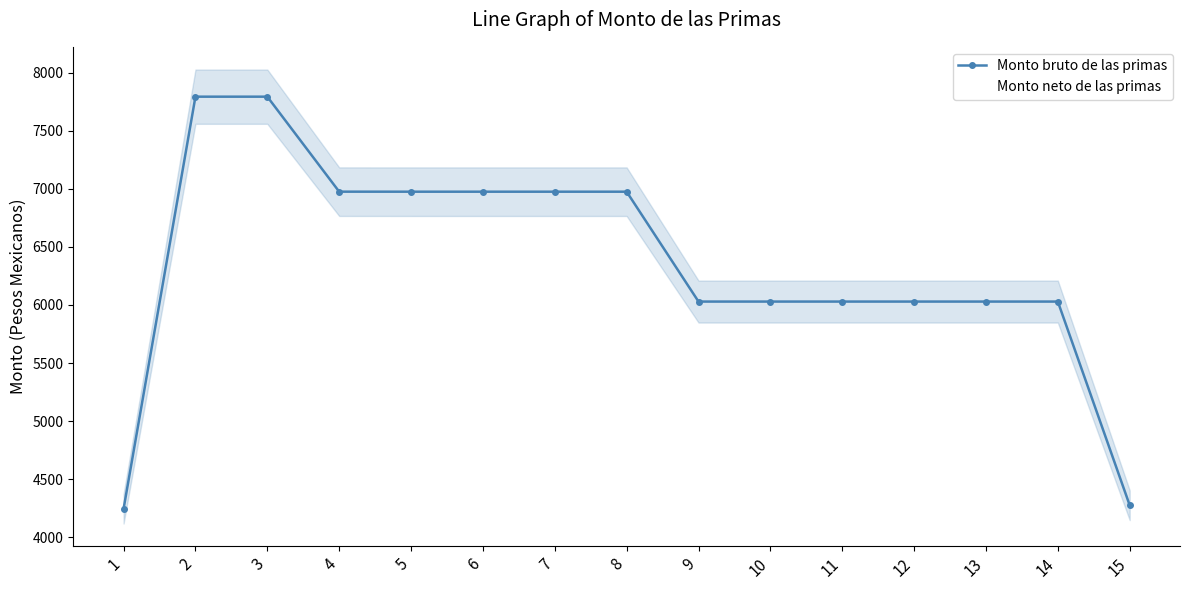

True or false: Monto neto de las primas has a value of 6029.3 at 11.

True